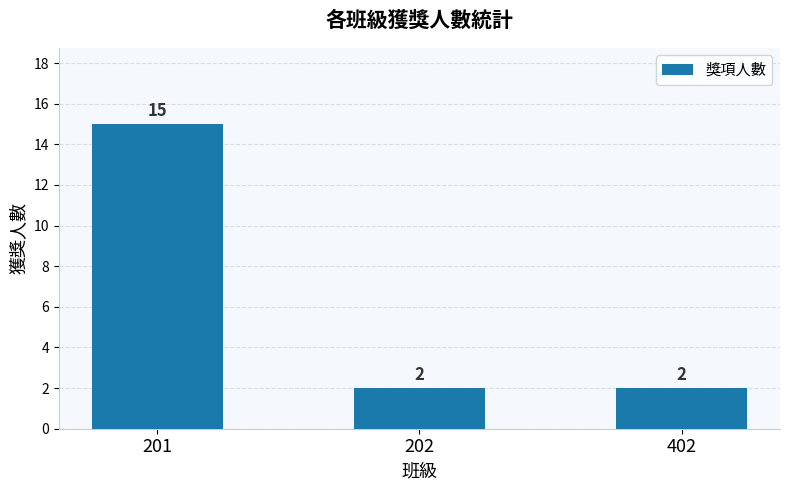

What is the minimum value shown in the chart?

2